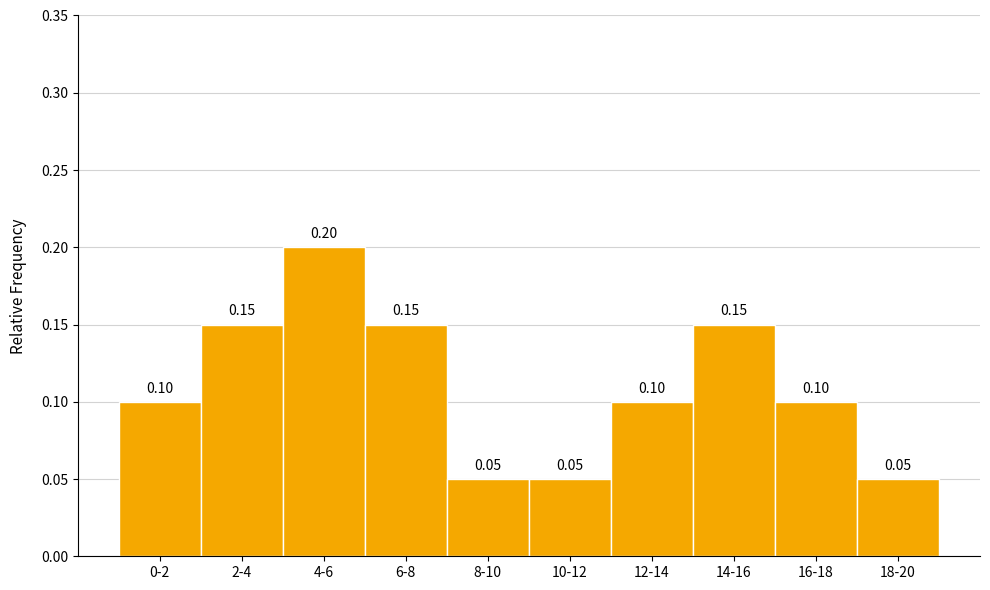

Between 4-6 and 16-18, which is larger?

4-6